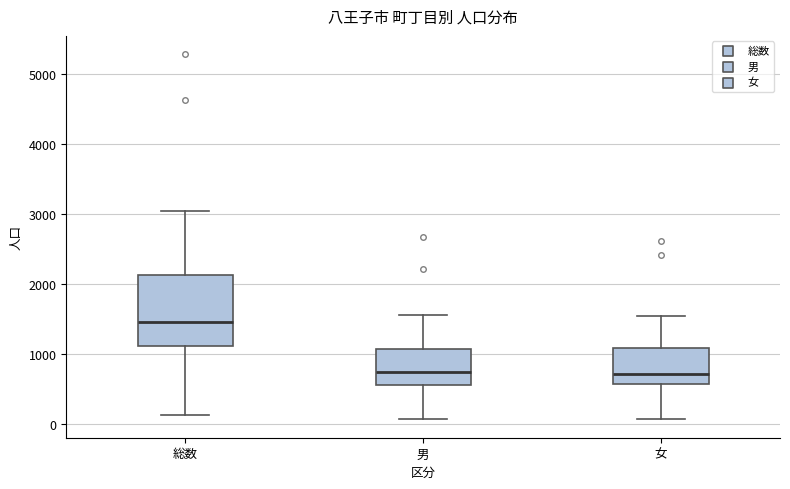

Which box is the tallest, from its lower edge to its upper edge?

総数